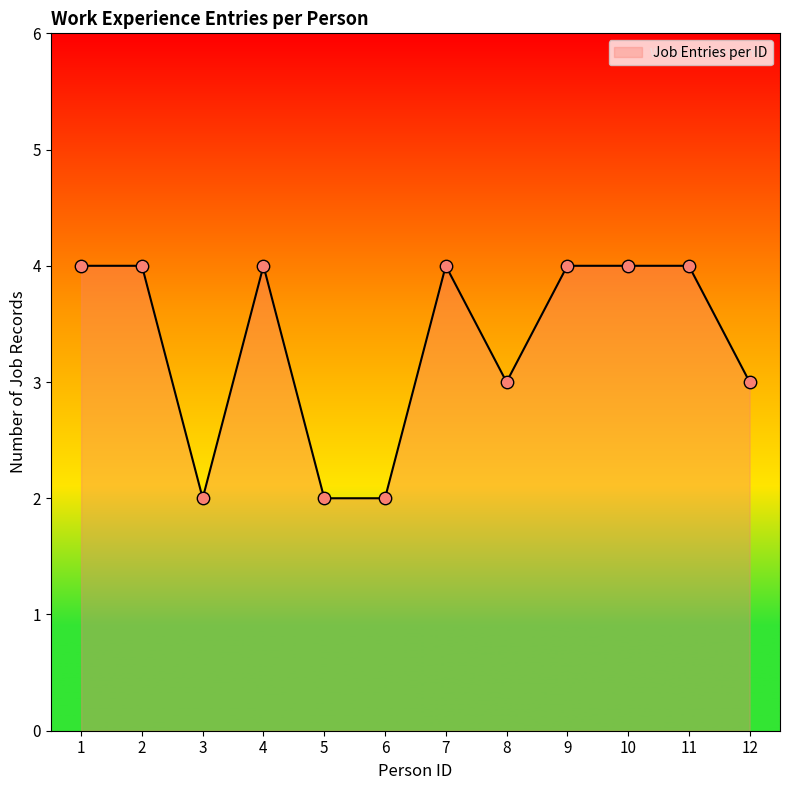

What is the ratio of the value at 10 to the value at 12?

1.3